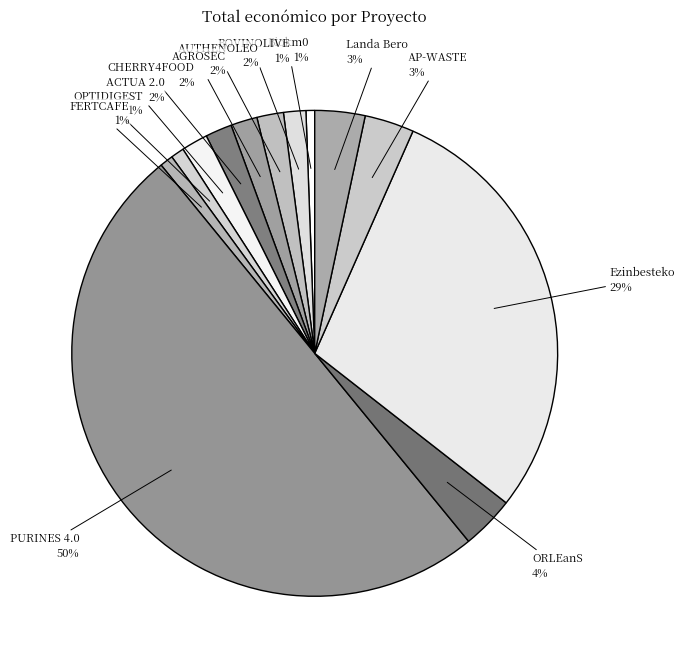

Is it true that AGROSEC is 2% of the pie?

True